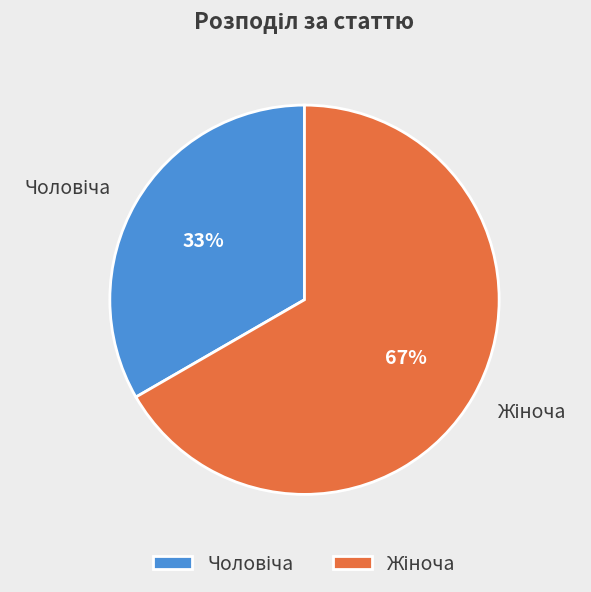

Is there a majority slice in this chart?

Yes